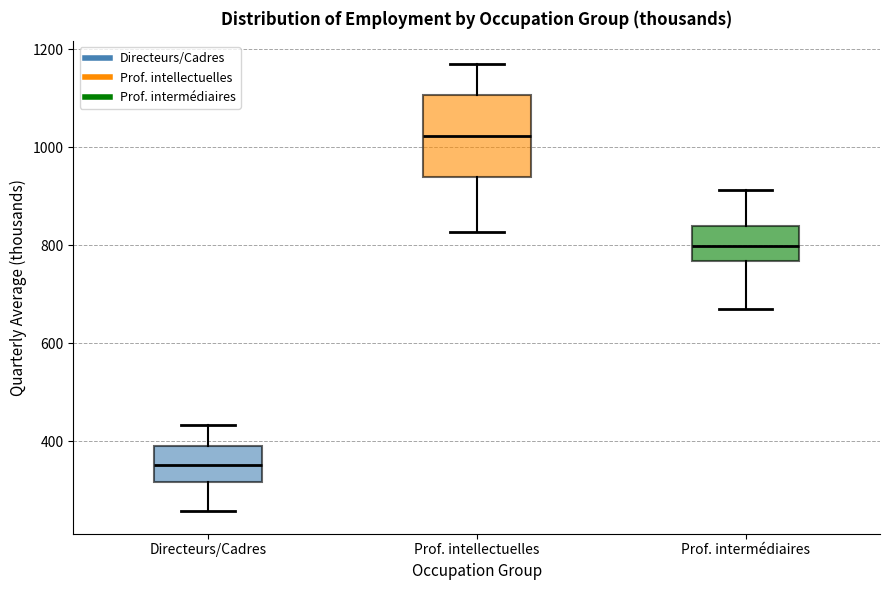

Which box has the highest median line?

Prof. intellectuelles